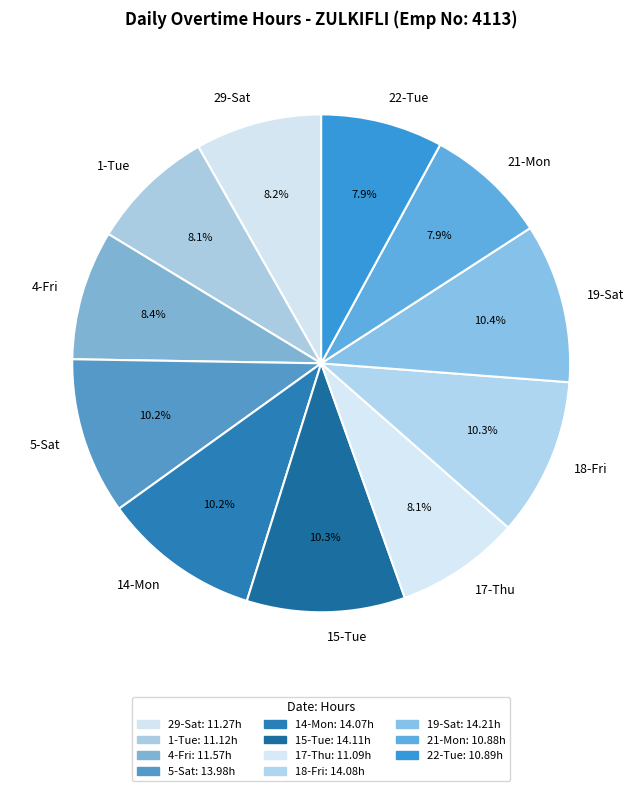

Between 15-Tue and 17-Thu, which is larger?

15-Tue